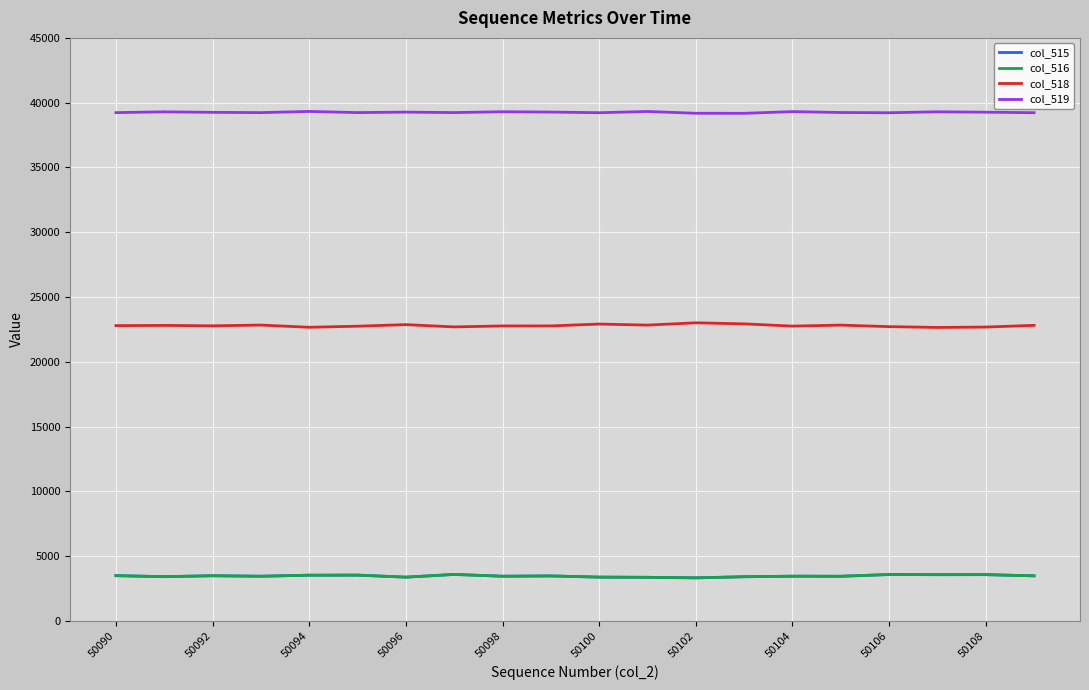

True or false: col_515 and col_519 intersect in this chart.

False